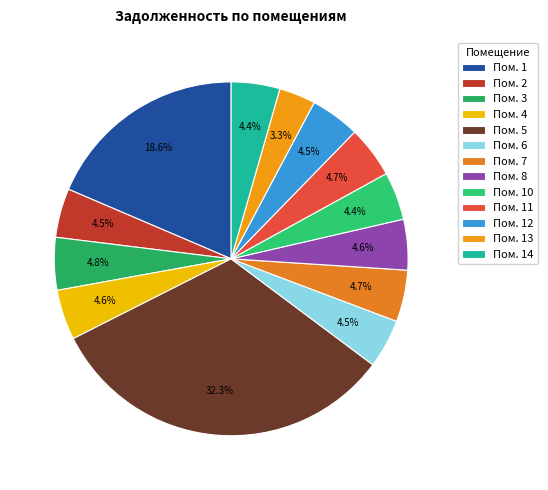

How many segments does this pie chart have?

13